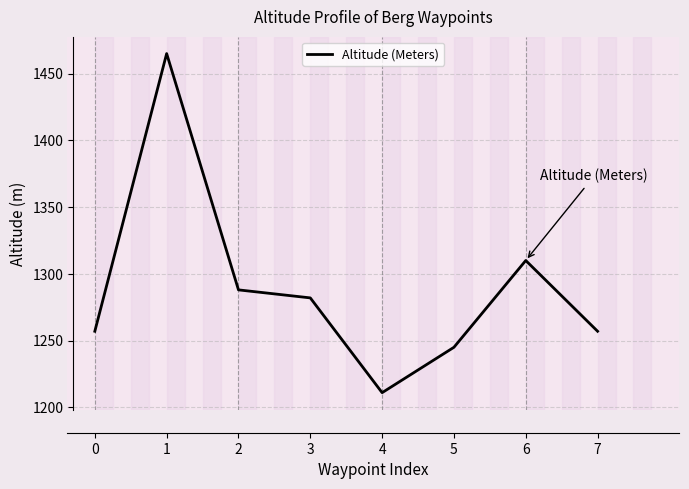

At which category does the data reach its first local peak?

1